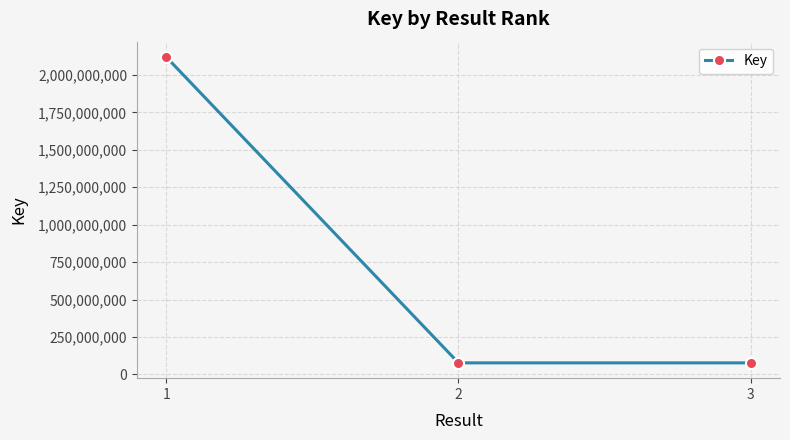

What is the sum of all values?

2274304568